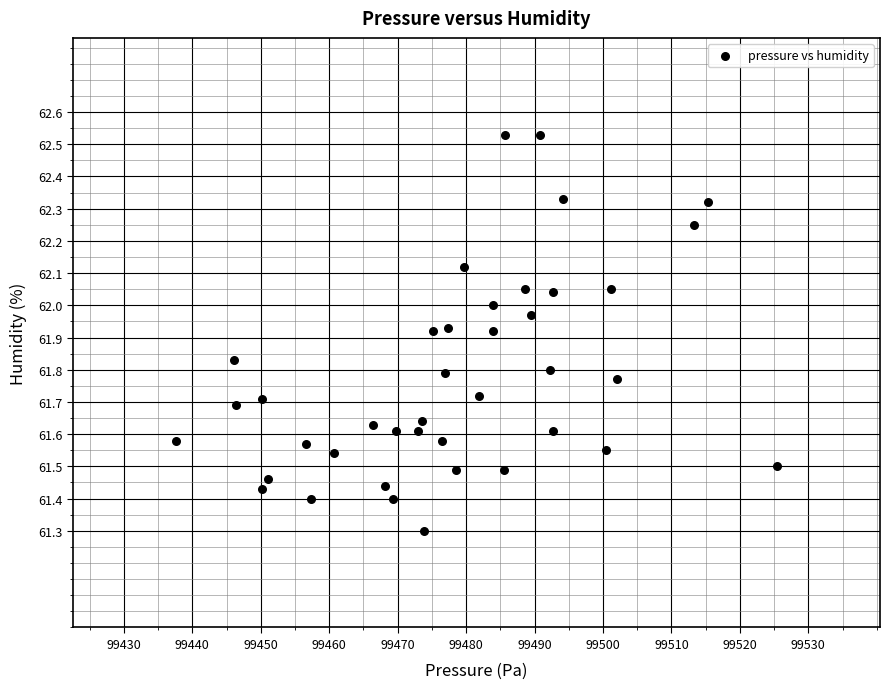

What is the range of Y values (max minus min)?

1.2